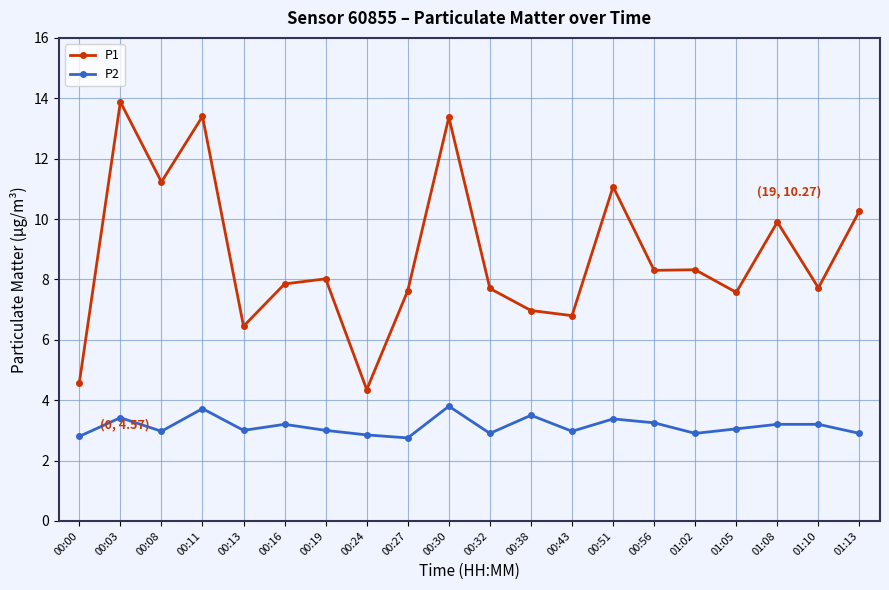

What is the difference between the maximum and second lowest values in the P2 series?

1.0